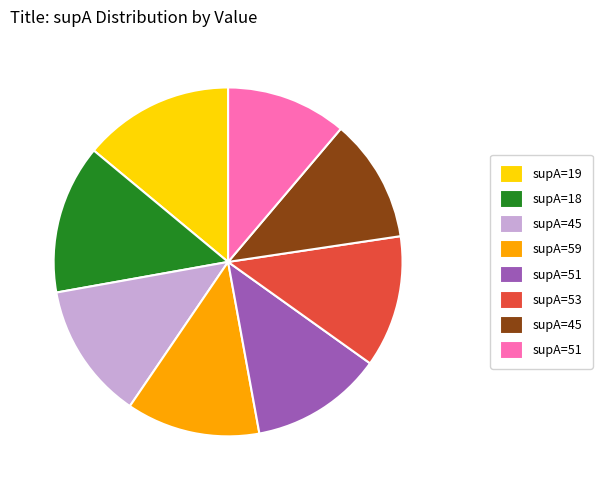

Is there a majority slice in this chart?

No